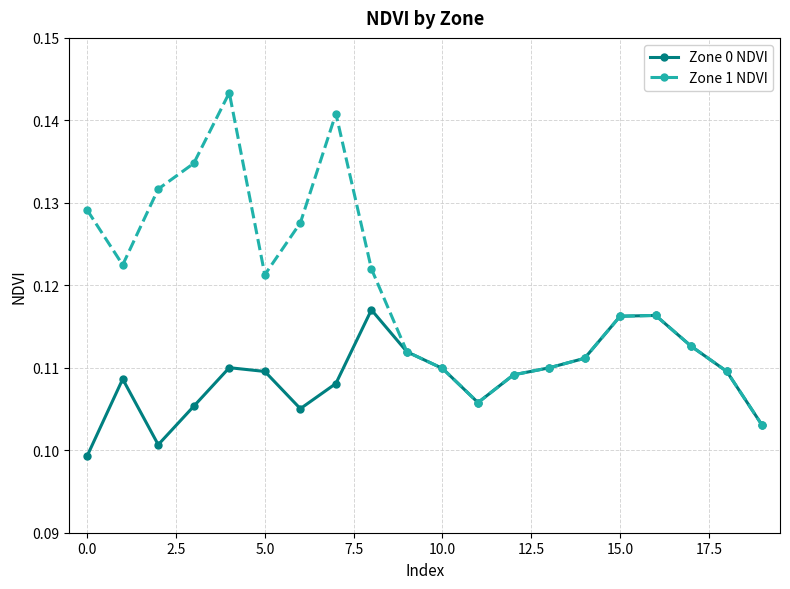

How many Zone 0 NDVI values are between 0 and 1?

20